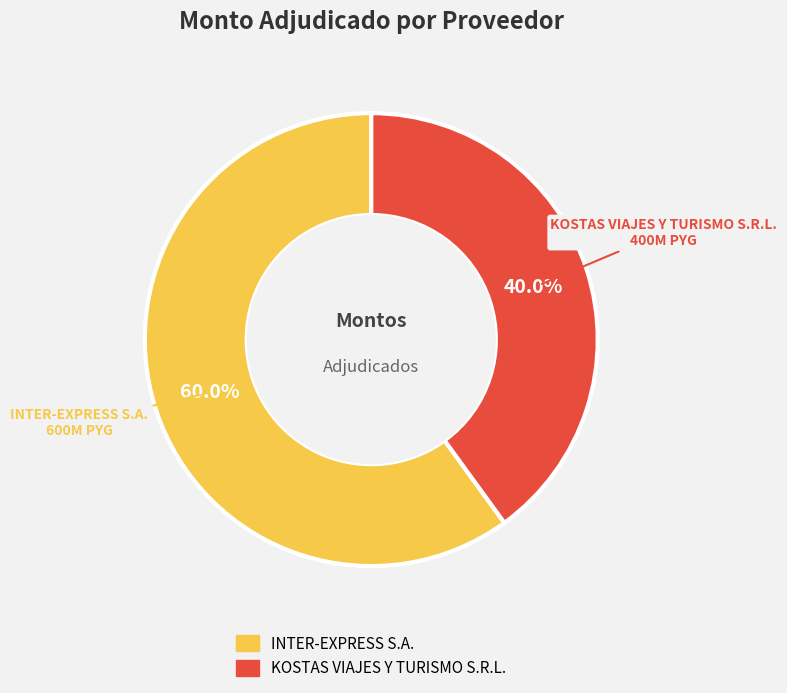

What is the largest slice in the pie chart?

INTER-EXPRESS S.A.